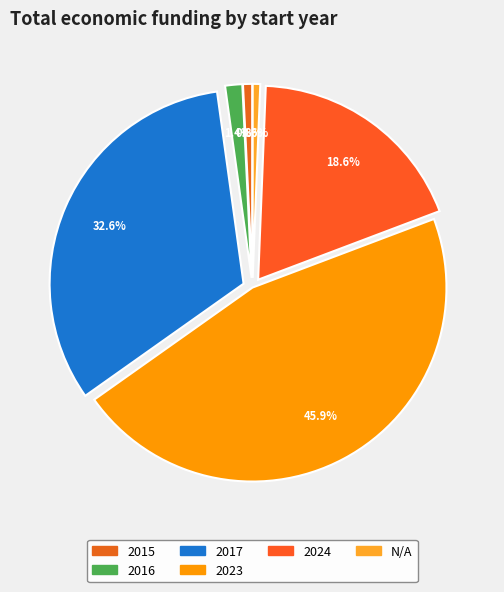

To the nearest percent, what is the difference between the largest and smallest slice percentages?

45%